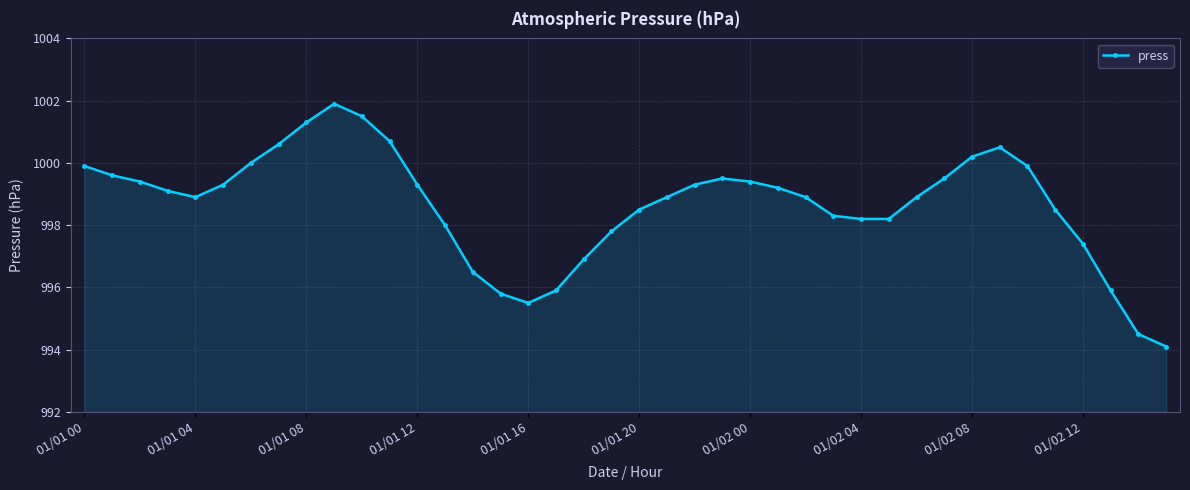

True or false: there are more than 0 points higher than both neighbors.

True